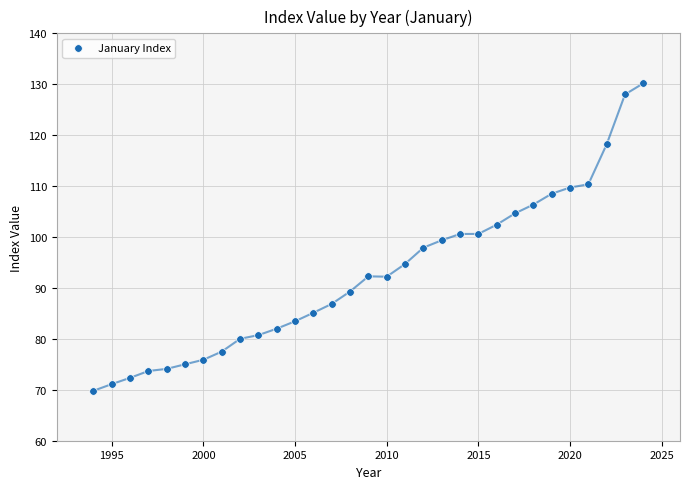

What is the range of X values (max minus min)?

30.0